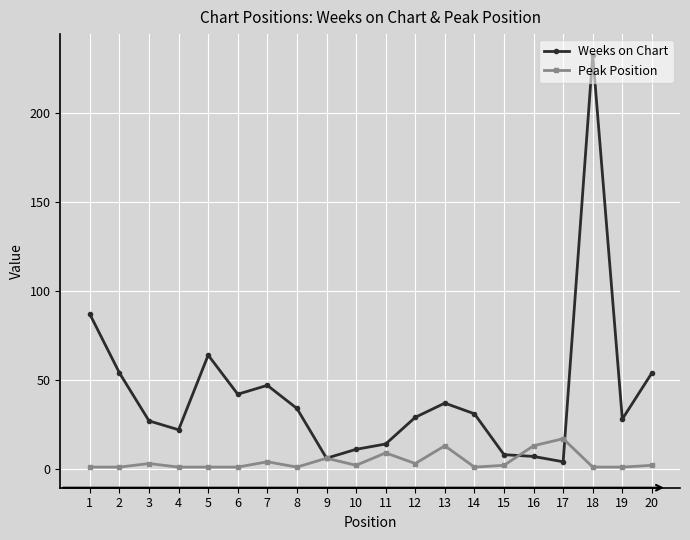

At which label is Weeks on Chart closest to 118?

1